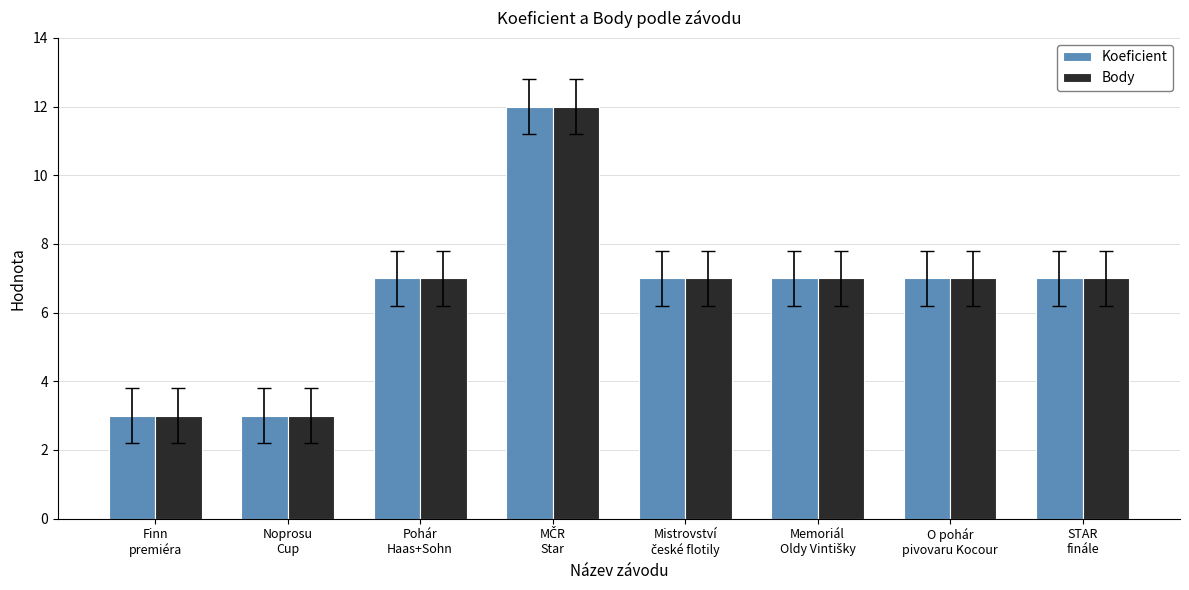

How many categories are shown in the chart?

8